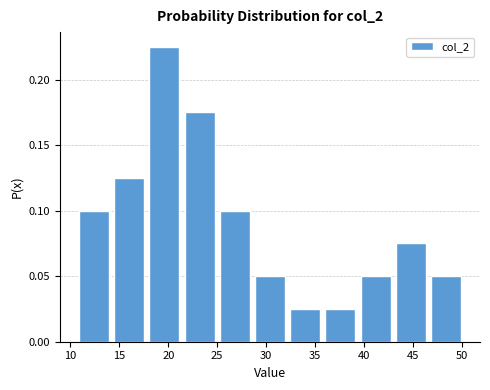

Over which range of the x-axis is the bar tallest?

17.8 to 21.4